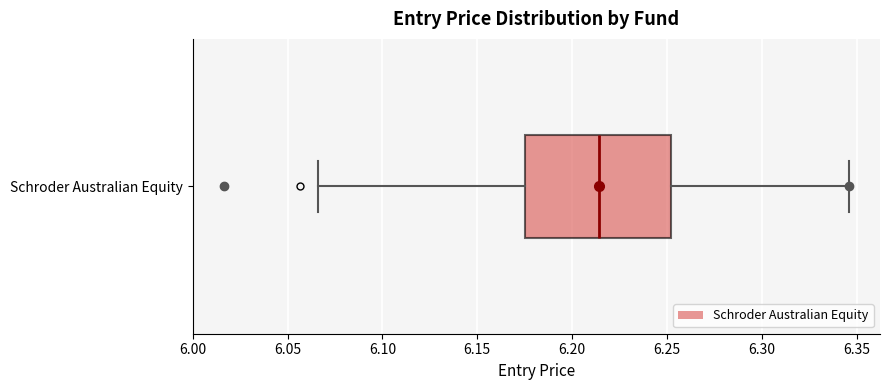

Where is the left edge of the box for Schroder Australian Equity on the x-axis? The values are not printed on the chart, so give them approximately, as read against the axis.

6.175